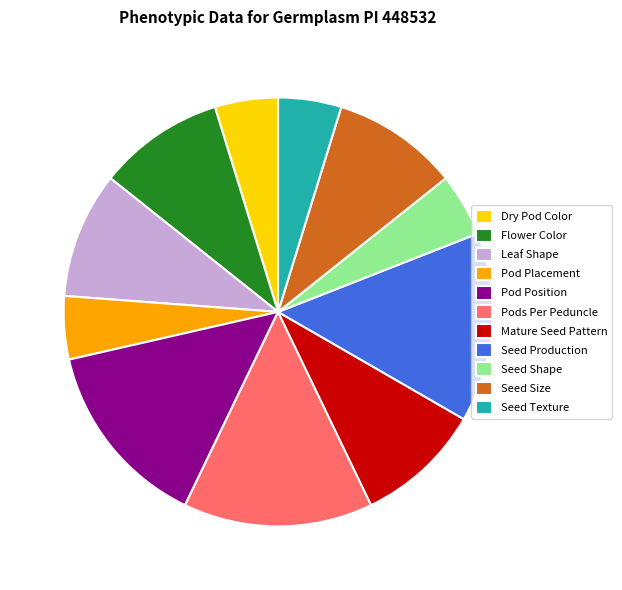

Does any single category account for the majority?

No